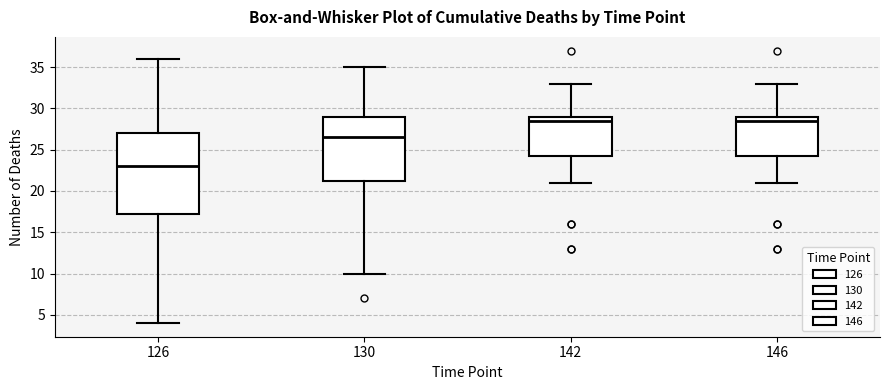

Reading left to right, transcribe this box plot: for each box, give where its median line is, the range the box spans, and where its two whiskers end, as read against the y-axis. The values are not printed on the chart, so give them approximately, as read against the axis.

126: median 23.0, box 17.5 to 27.0, whiskers 4.0 to 36.0
130: median 26.5, box 21.5 to 29.0, whiskers 10.0 to 35.0
142: median 28.5, box 24.5 to 29.0, whiskers 21.0 to 33.0
146: median 28.5, box 24.5 to 29.0, whiskers 21.0 to 33.0